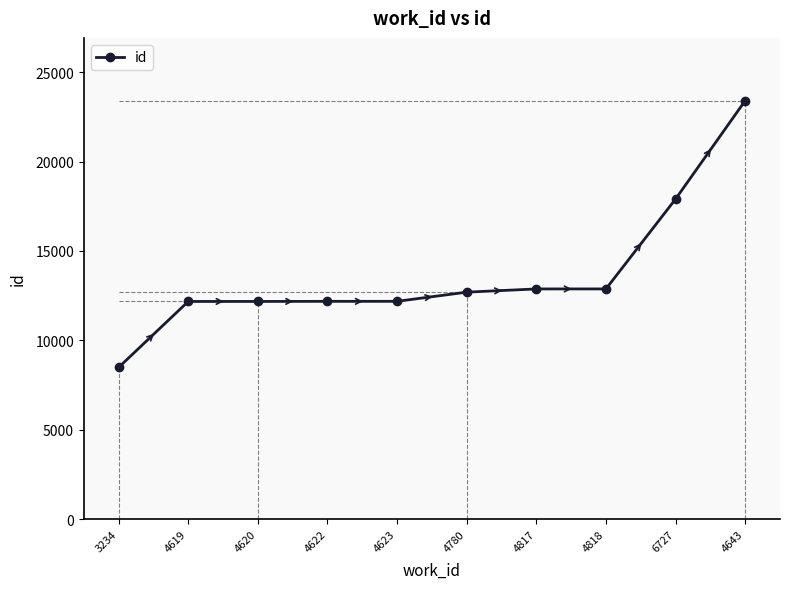

At which category does the chart reach its minimum across all series?

3234